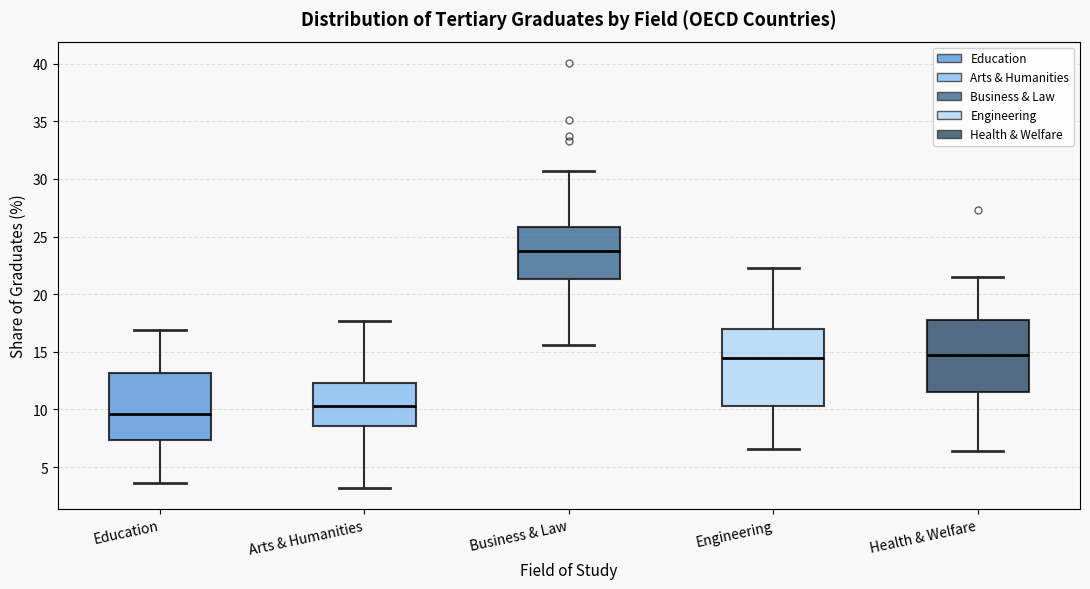

Reading left to right, read every box against the y-axis: the position of its median line, the range the box covers, and the ends of its whiskers. The values are not printed on the chart, so give them approximately, as read against the axis.

Education: median 9.5, box 7.5 to 13.0, whiskers 3.5 to 17.0
Arts & Humanities: median 10.5, box 8.5 to 12.5, whiskers 3.0 to 17.5
Business & Law: median 23.5, box 21.5 to 26.0, whiskers 15.5 to 30.5
Engineering: median 14.5, box 10.5 to 17.0, whiskers 6.5 to 22.0
Health & Welfare: median 14.5, box 11.5 to 18.0, whiskers 6.5 to 21.5